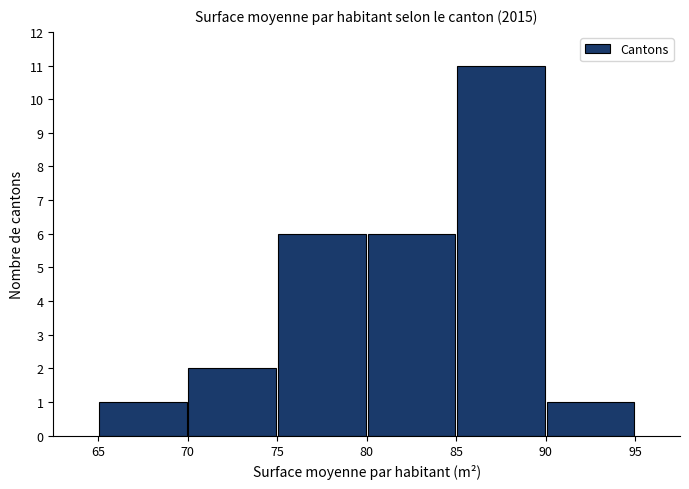

Over which range of the x-axis is the bar tallest?

85 to 90